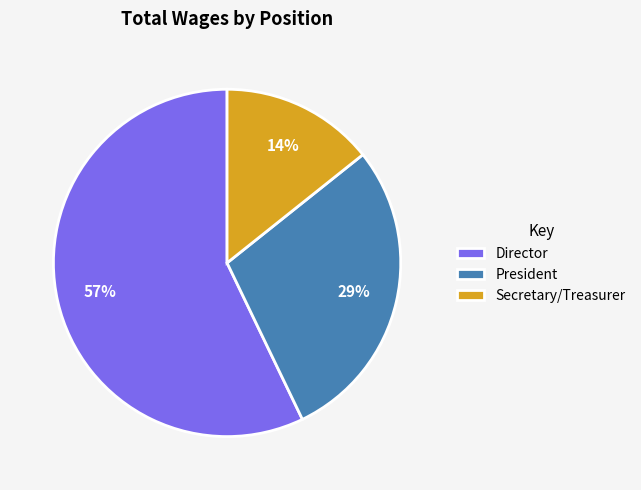

To the nearest percent, what is the combined percentage of Secretary/Treasurer and Director?

71%